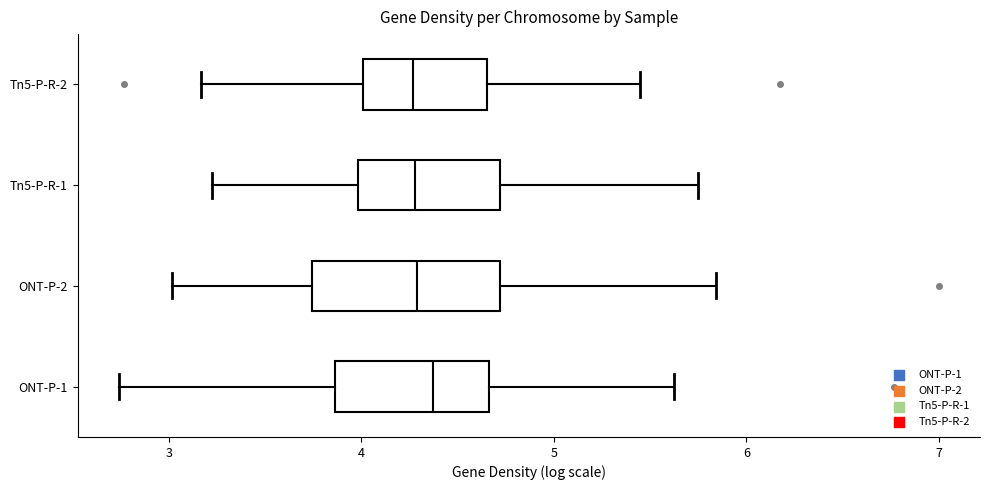

Reading bottom to top, transcribe this box plot: for each box, give where its median line is, the range the box spans, and where its two whiskers end, as read against the x-axis. The values are not printed on the chart, so give them approximately, as read against the axis.

ONT-P-1: median 4.4, box 3.9 to 4.7, whiskers 2.7 to 5.6
ONT-P-2: median 4.3, box 3.7 to 4.7, whiskers 3.0 to 5.8
Tn5-P-R-1: median 4.3, box 4.0 to 4.7, whiskers 3.2 to 5.7
Tn5-P-R-2: median 4.3, box 4.0 to 4.7, whiskers 3.2 to 5.4